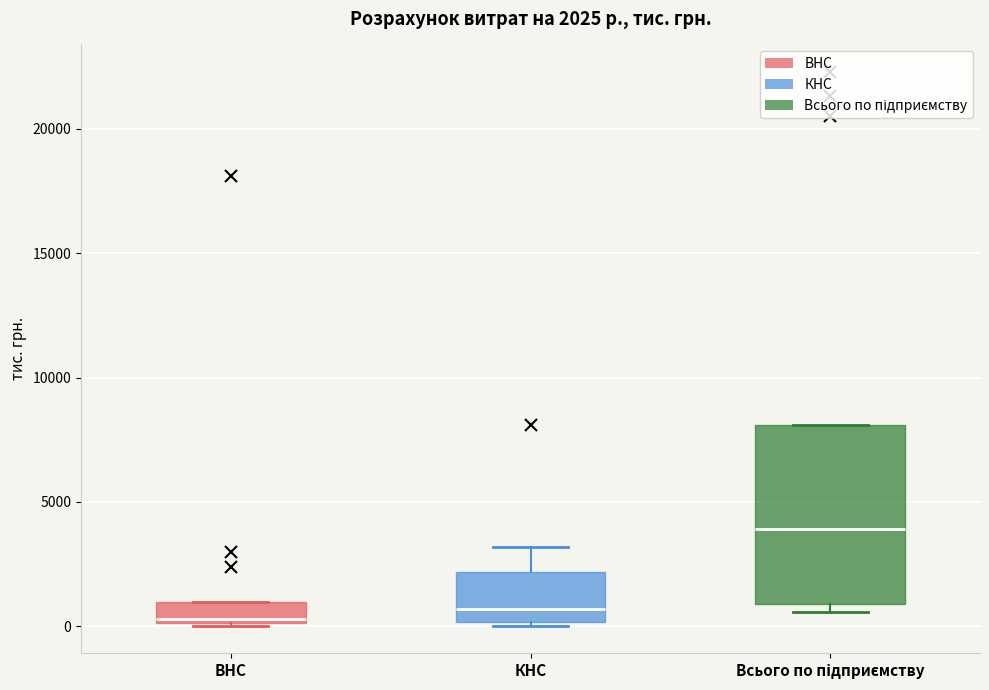

Comparing the boxes themselves (not the whiskers), which one is the tallest?

Всього по підприємству